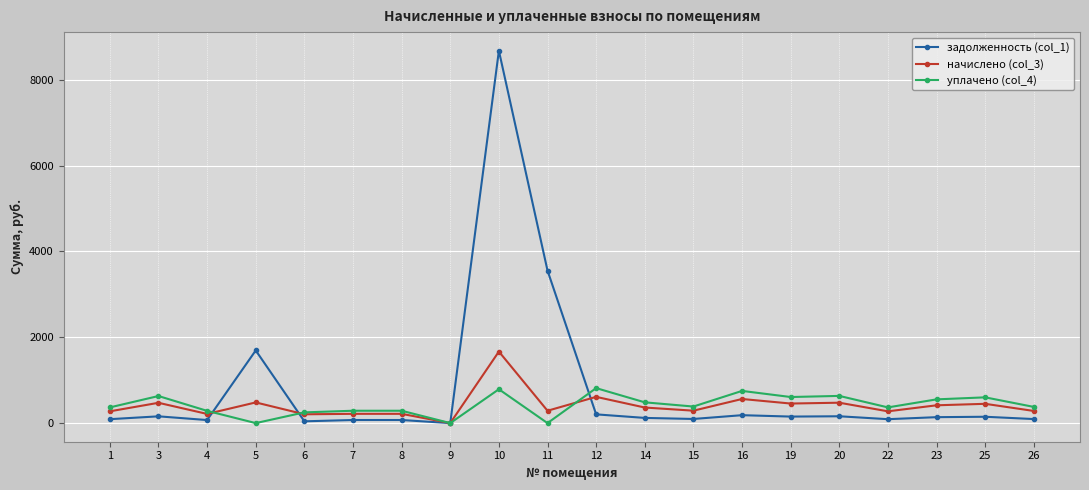

True or false: уплачено (col_4) and начислено (col_3) intersect in this chart.

True